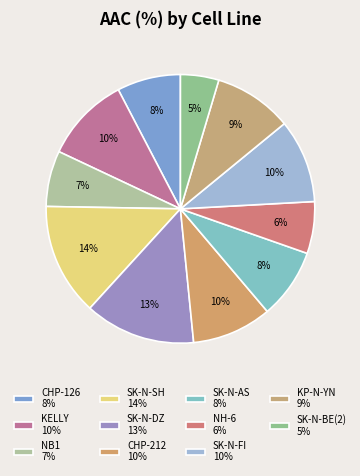

Which slice is the smallest?

SK-N-BE(2)